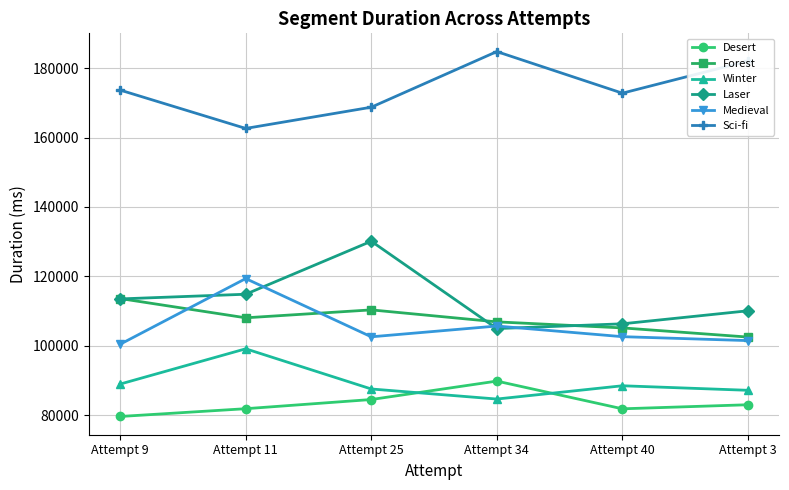

What position from the right is Attempt 34?

3